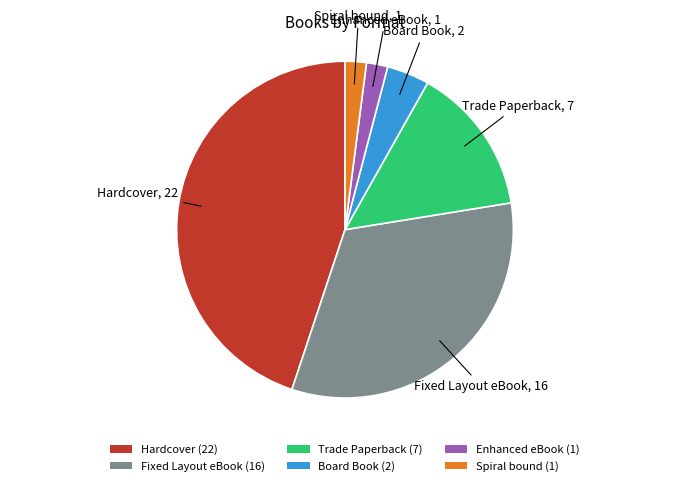

Is there a majority slice in this chart?

No